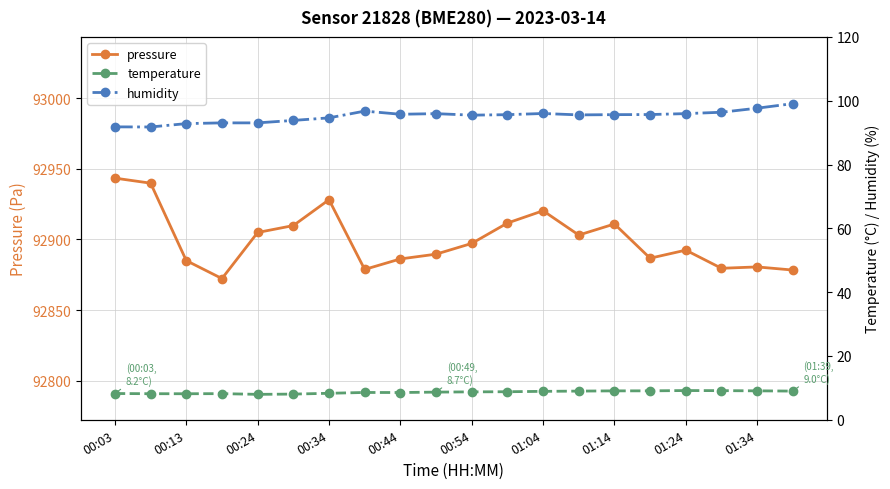

What is the highest value of the pressure series?

92943.4